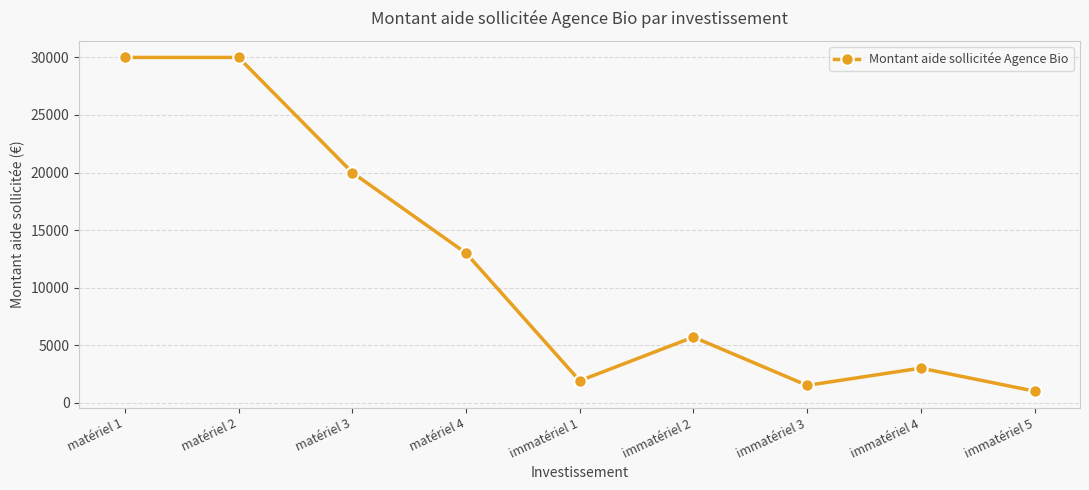

What is the smallest value displayed?

1000